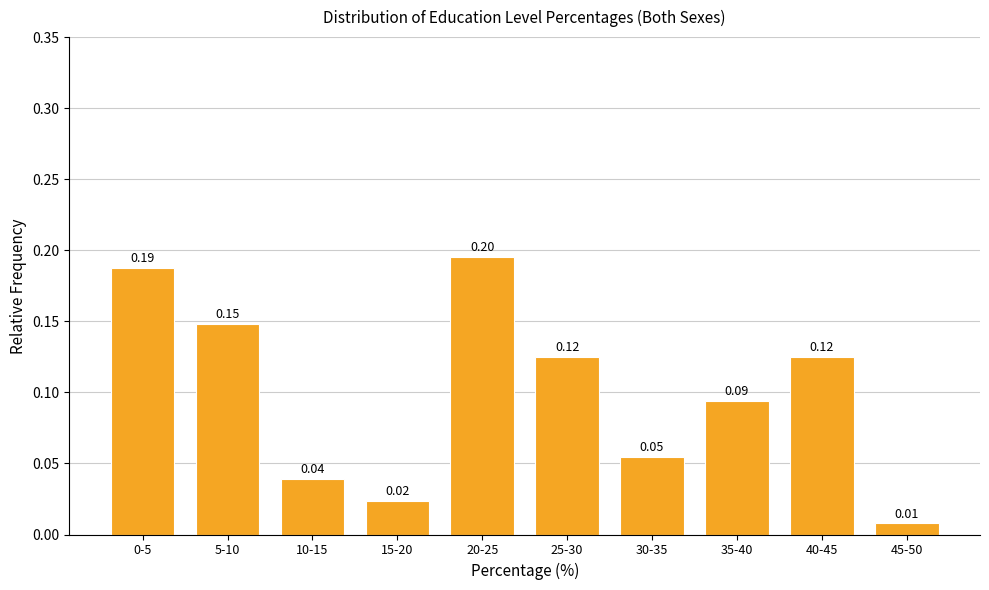

What is the sum of all values?

1.0